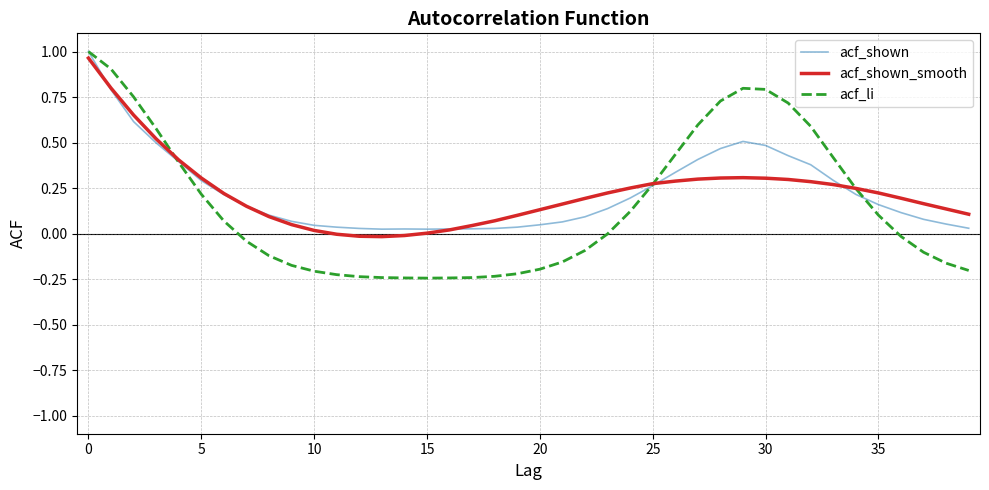

Which series has the widest spread of values?

acf_li